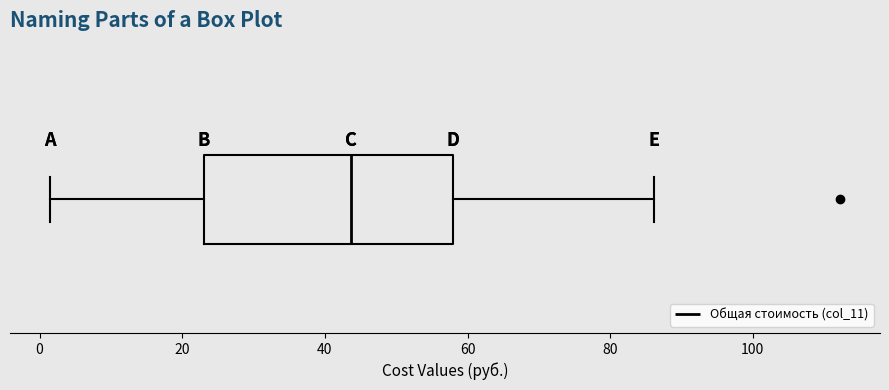

Where does the right whisker of the box end on the x-axis? The values are not printed on the chart, so give them approximately, as read against the axis.

86